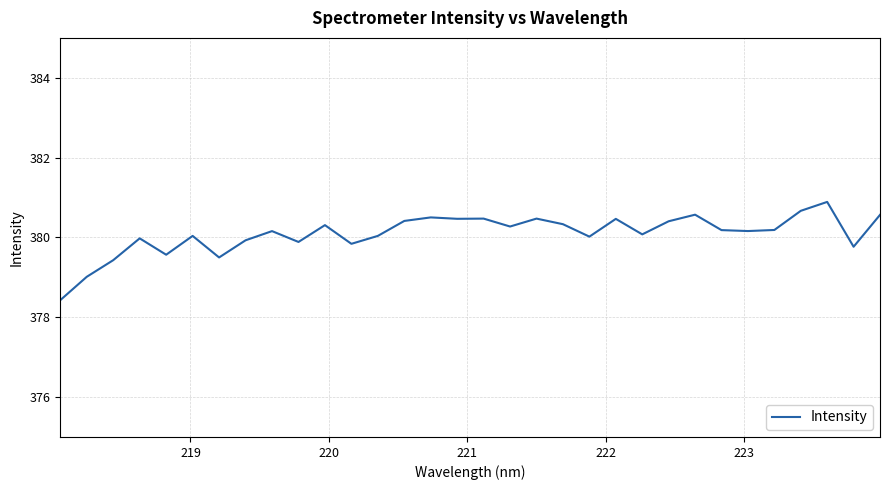

How many lines are shown in the chart?

1